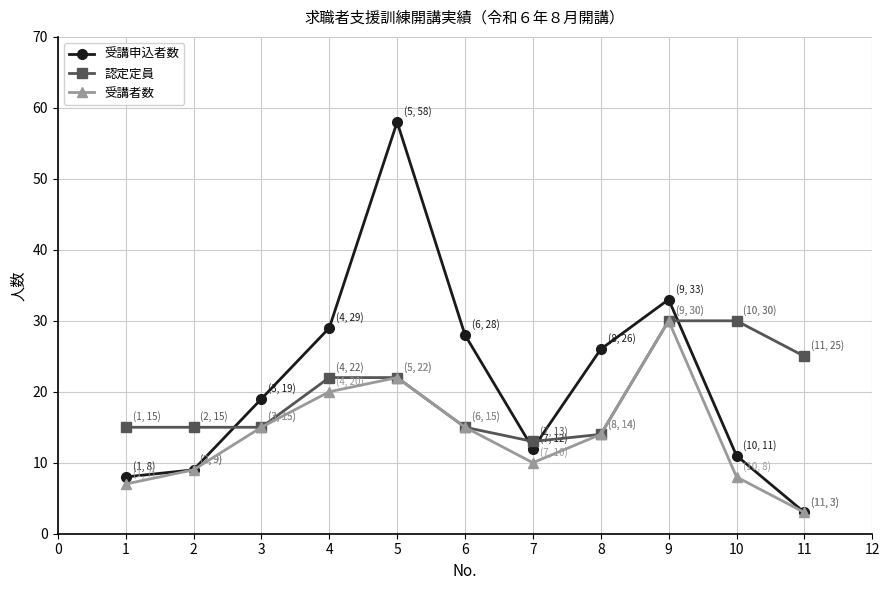

What is the total value across all series at 4?

71